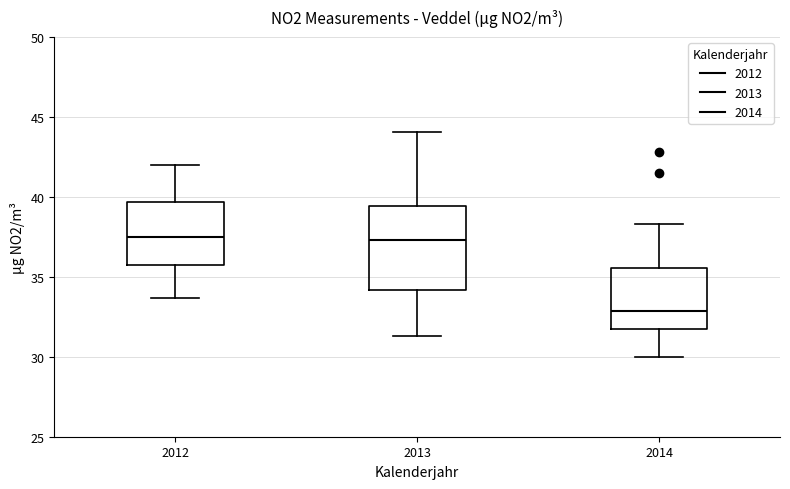

Where does the upper whisker of the box at x = 2013 end on the y-axis? The values are not printed on the chart, so give them approximately, as read against the axis.

44.0